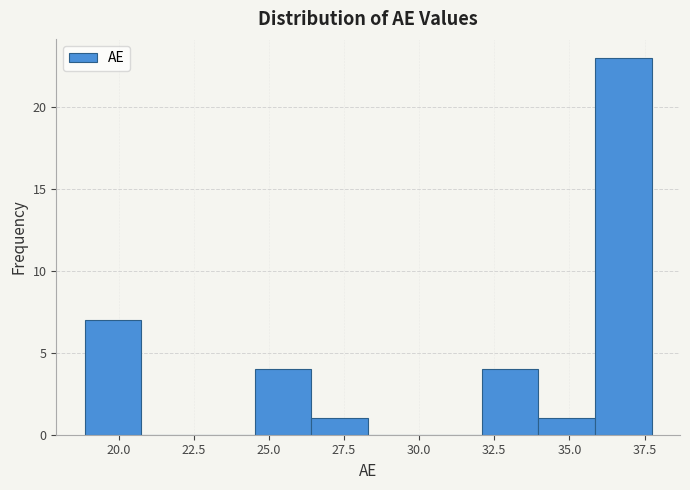

Read against the x-axis, roughly where is the centre of the tallest bar?

37.0